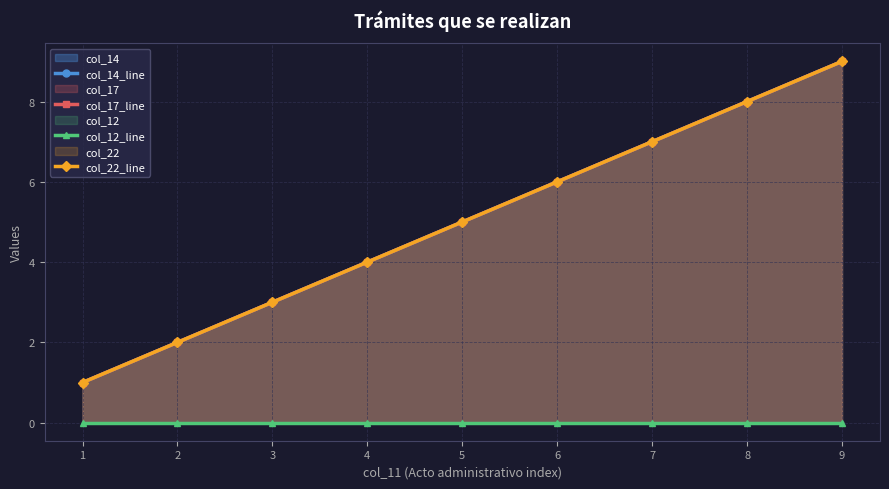

True or false: col_22_line has more than 0 interior local peaks.

False